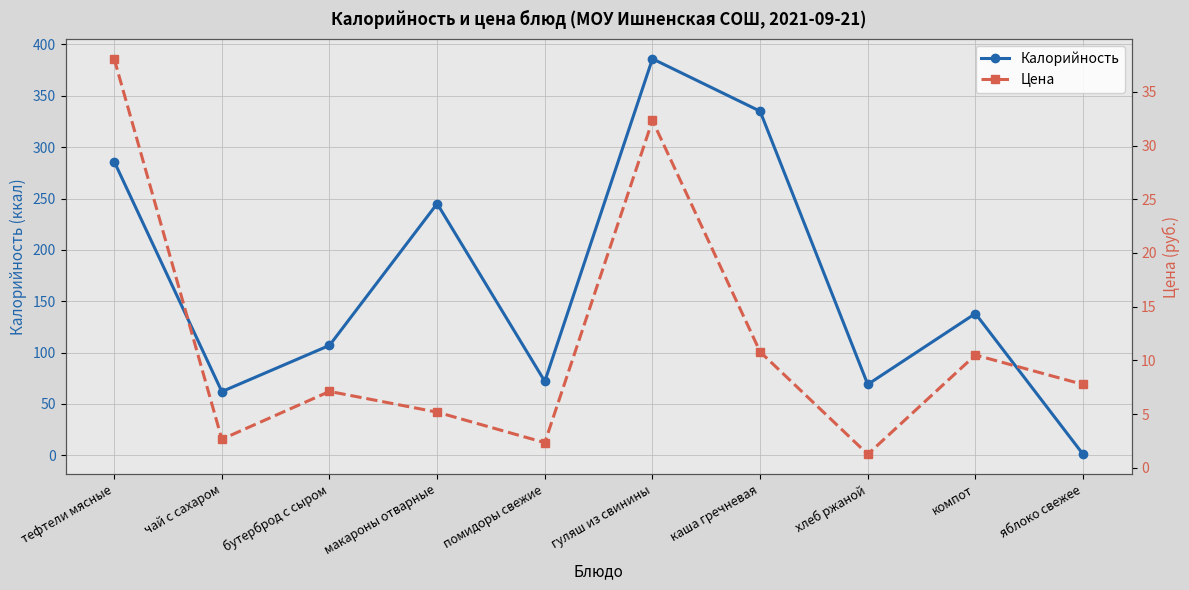

What is the value of the Калорийность point at the 9th from the left?

138